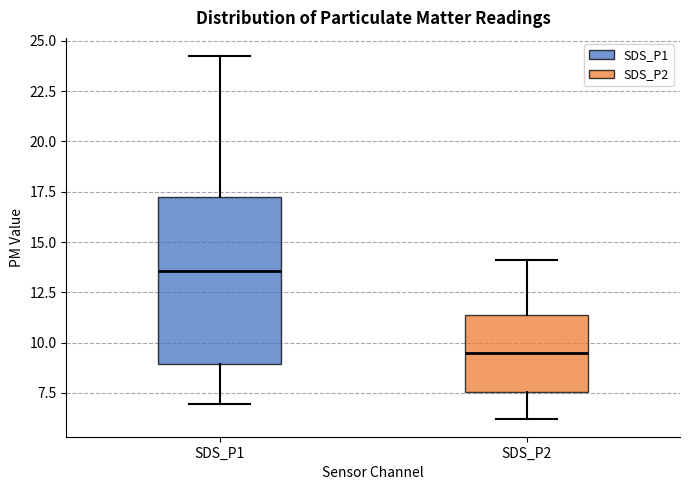

Comparing the boxes themselves (not the whiskers), which one is the tallest?

SDS_P1